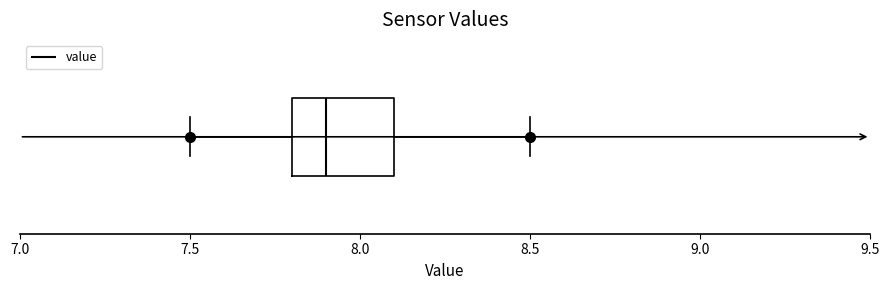

Read this box plot against the x-axis: the position of the median line, the range covered by the box, and the ends of both whiskers. The values are not printed on the chart, so give them approximately, as read against the axis.

median 7.9, box 7.8 to 8.1, whiskers 7.5 to 8.5